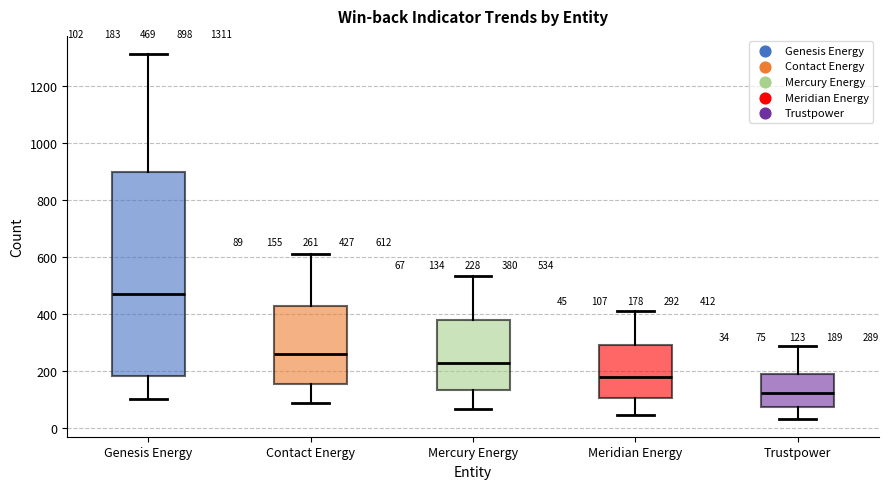

Which box's median line is the highest?

Genesis Energy